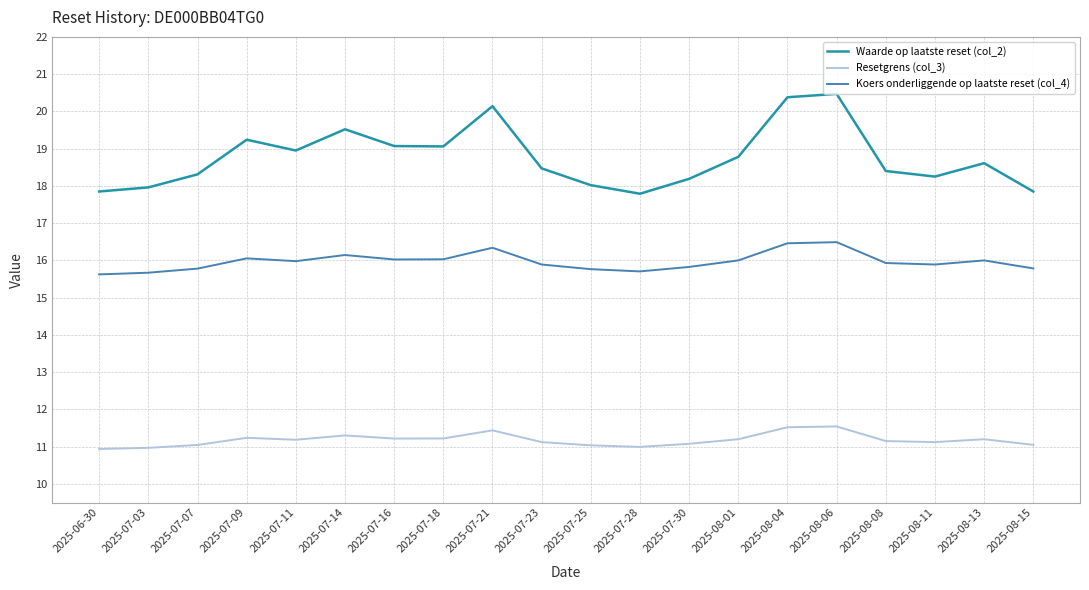

List the series in order of their peak value, highest first.

Waarde op laatste reset (col_2), Koers onderliggende op laatste reset (col_4), Resetgrens (col_3)